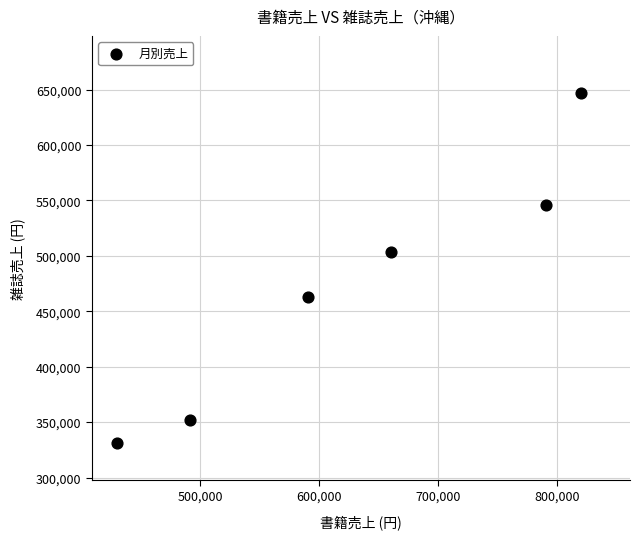

What Y value in the scatter plot is closest to 489070?

503360